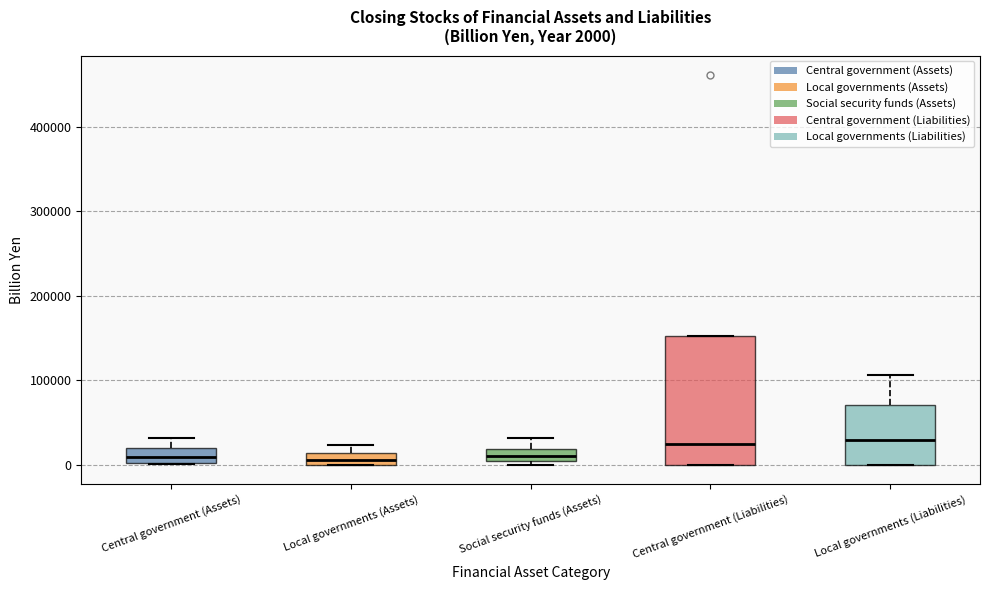

Which box is the tallest, from its lower edge to its upper edge?

Central government (Liabilities)